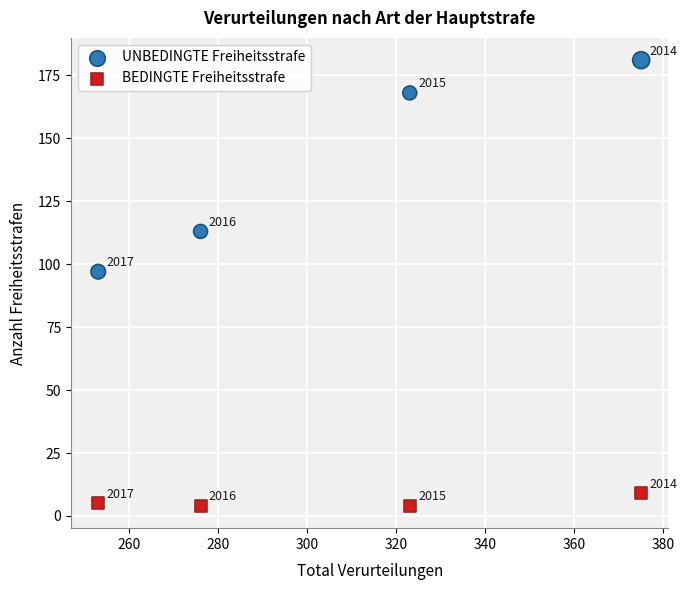

Which series contains the lowest Y value?

BEDINGTE Freiheitsstrafe